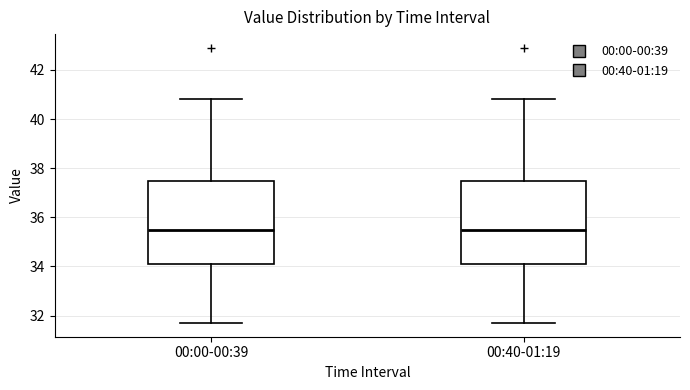

Reading left to right, read every box against the y-axis: the position of its median line, the range the box covers, and the ends of its whiskers. The values are not printed on the chart, so give them approximately, as read against the axis.

00:00-00:39: median 35.6, box 34.2 to 37.4, whiskers 31.8 to 40.8
00:40-01:19: median 35.6, box 34.2 to 37.4, whiskers 31.8 to 40.8